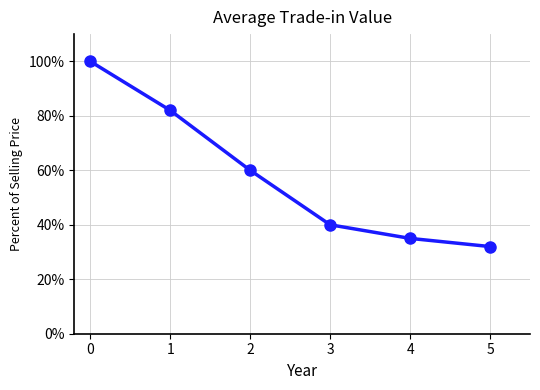

The chart shows a value of 35 at 4. True or false?

True